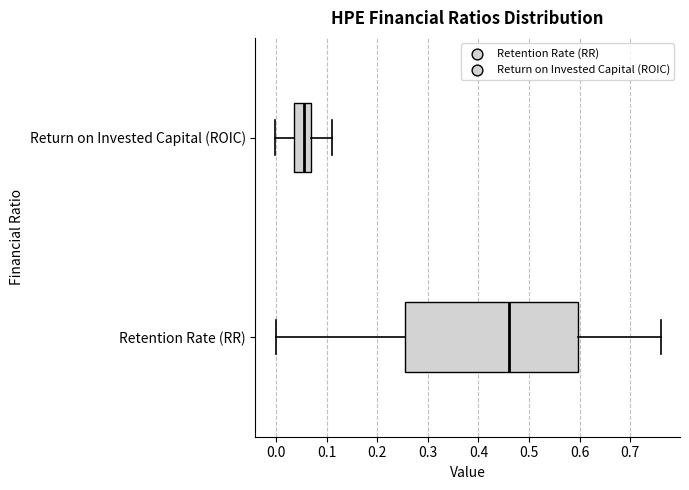

Where is the right edge of the box for Retention Rate (RR) on the x-axis? The values are not printed on the chart, so give them approximately, as read against the axis.

0.60